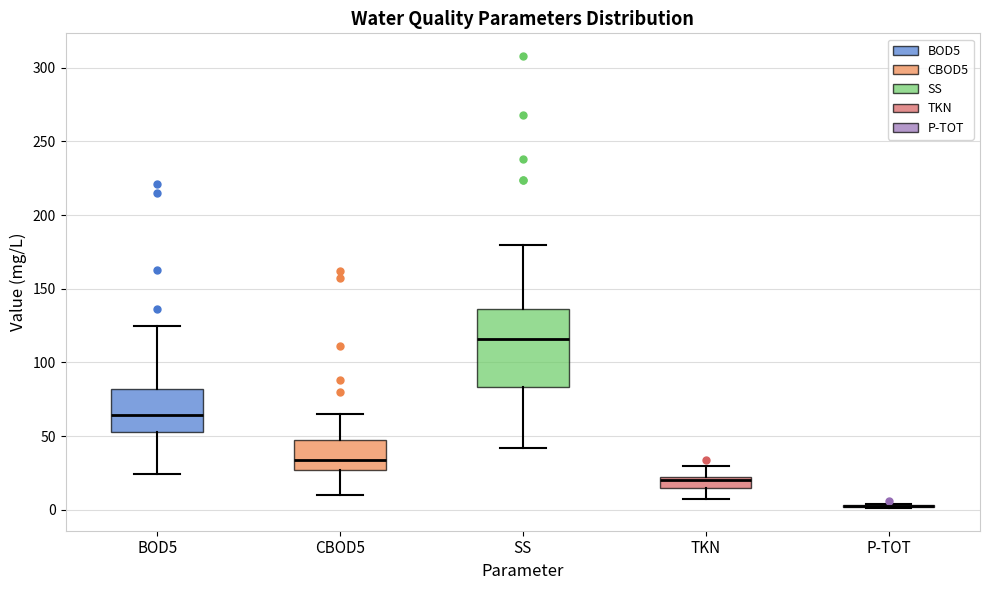

Which box is the tallest, from its lower edge to its upper edge?

SS